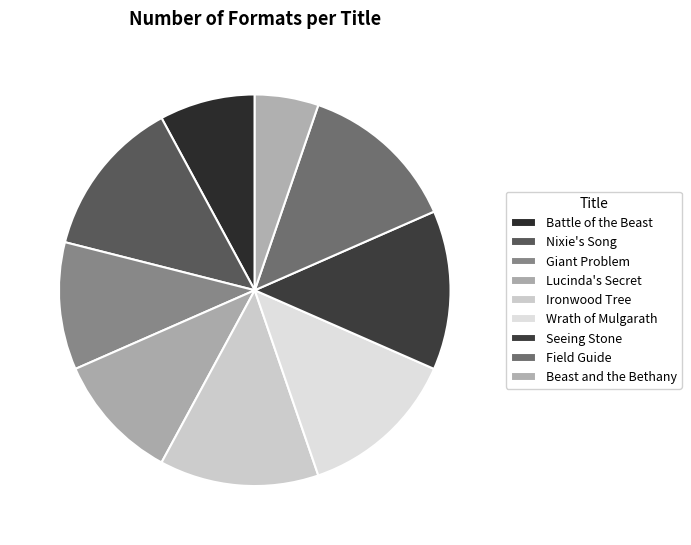

Which slice is the smallest?

Beast and the Bethany